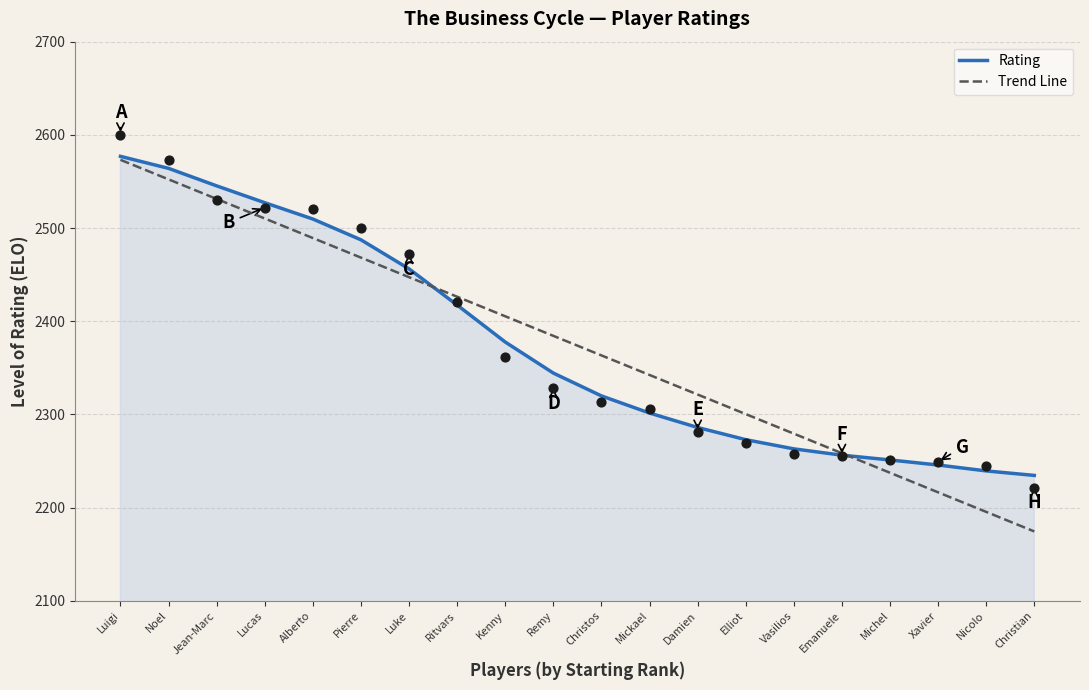

Is the value of Rating at Noel greater than the value of Trend Line at Ritvars?

Yes